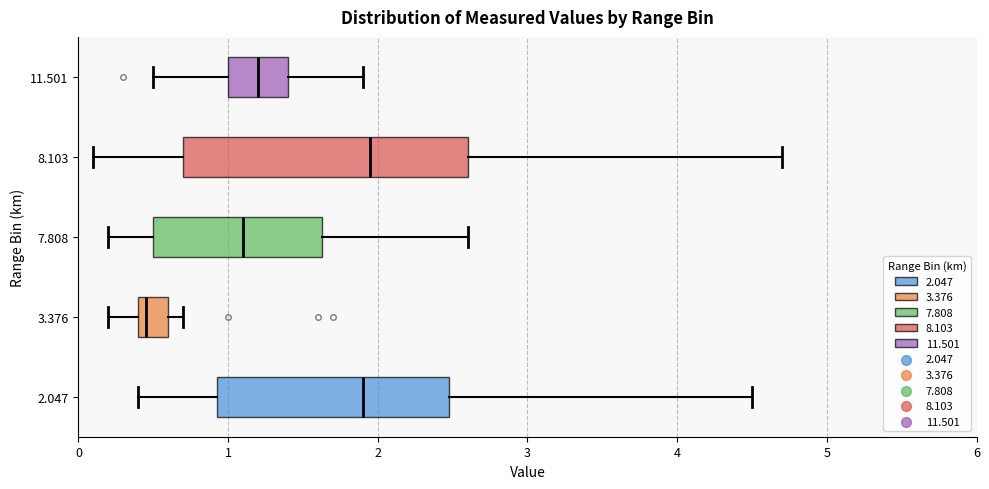

Reading bottom to top, transcribe this box plot: for each box, give where its median line is, the range the box spans, and where its two whiskers end, as read against the x-axis. The values are not printed on the chart, so give them approximately, as read against the axis.

2.047: median 1.9, box 0.9 to 2.5, whiskers 0.4 to 4.5
3.376: median 0.5, box 0.4 to 0.6, whiskers 0.2 to 0.7
7.808: median 1.1, box 0.5 to 1.6, whiskers 0.2 to 2.6
8.103: median 2.0, box 0.7 to 2.6, whiskers 0.1 to 4.7
11.501: median 1.2, box 1.0 to 1.4, whiskers 0.5 to 1.9